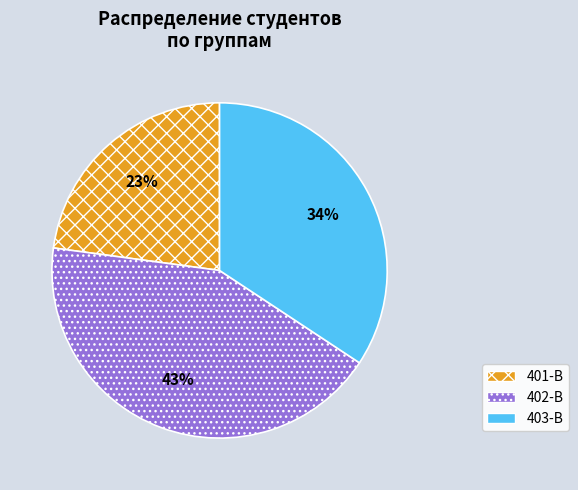

To the nearest percent, what portion does 402-В represent?

43%